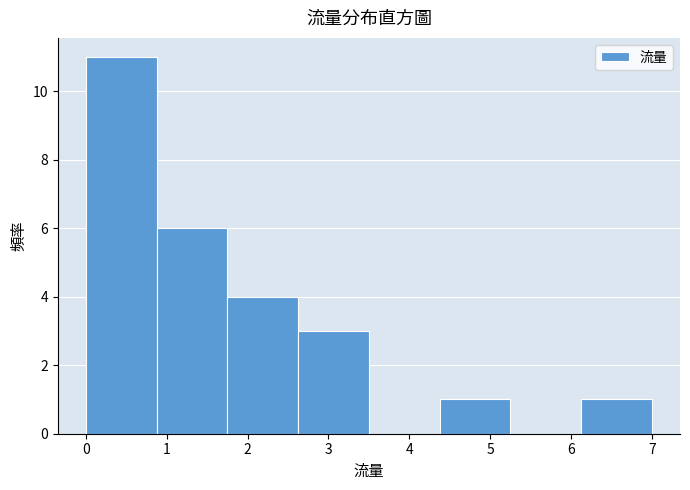

Reading left to right, transcribe this chart: for each bar, give the range it covers on the x-axis and its height. Neither the bar edges nor the heights are printed on the chart, so give them approximately, as read against the axes.

0.0 to 0.9: 11
0.9 to 1.8: 6
1.8 to 2.6: 4
2.6 to 3.5: 3
3.5 to 4.4: 0
4.4 to 5.3: 1
5.3 to 6.1: 0
6.1 to 7.0: 1